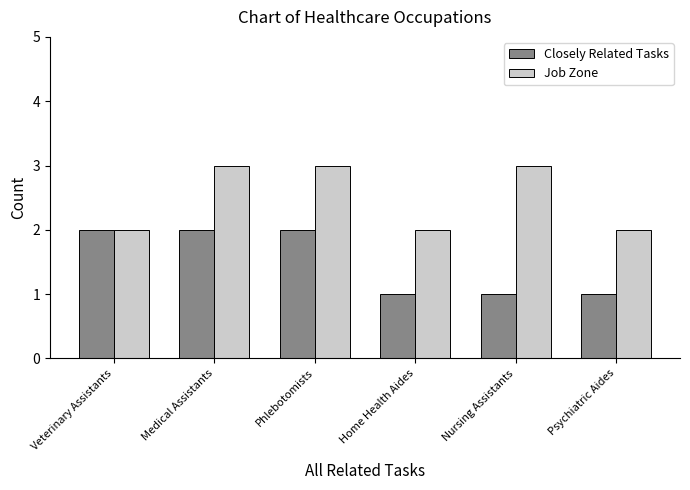

What is the approximate value of Job Zone at Psychiatric Aides?

2